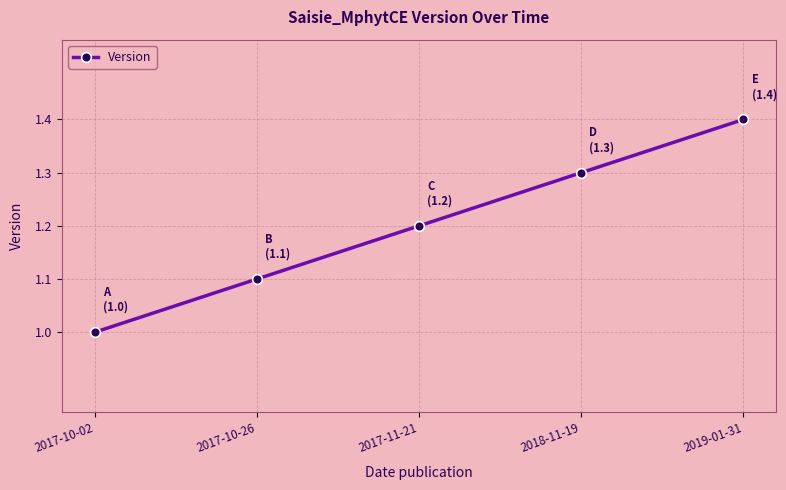

Reading right to left, extract all data points from this chart.

1.4	1.3	1.2	1.1	1.0